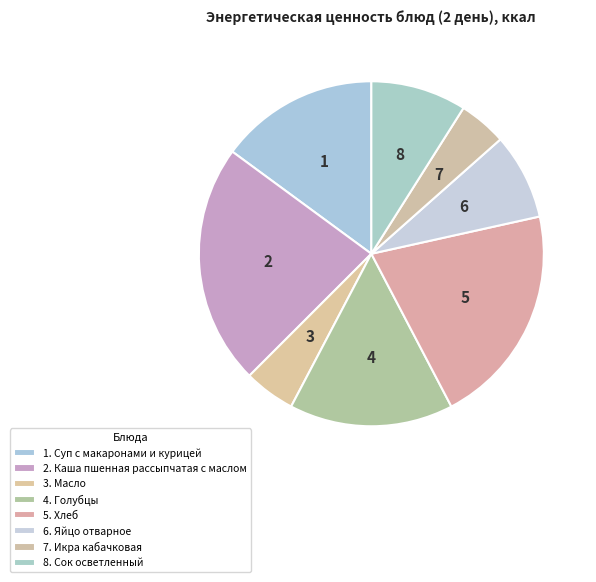

Which category has the biggest portion of the pie?

Каша пшенная
рассыпчатая с маслом